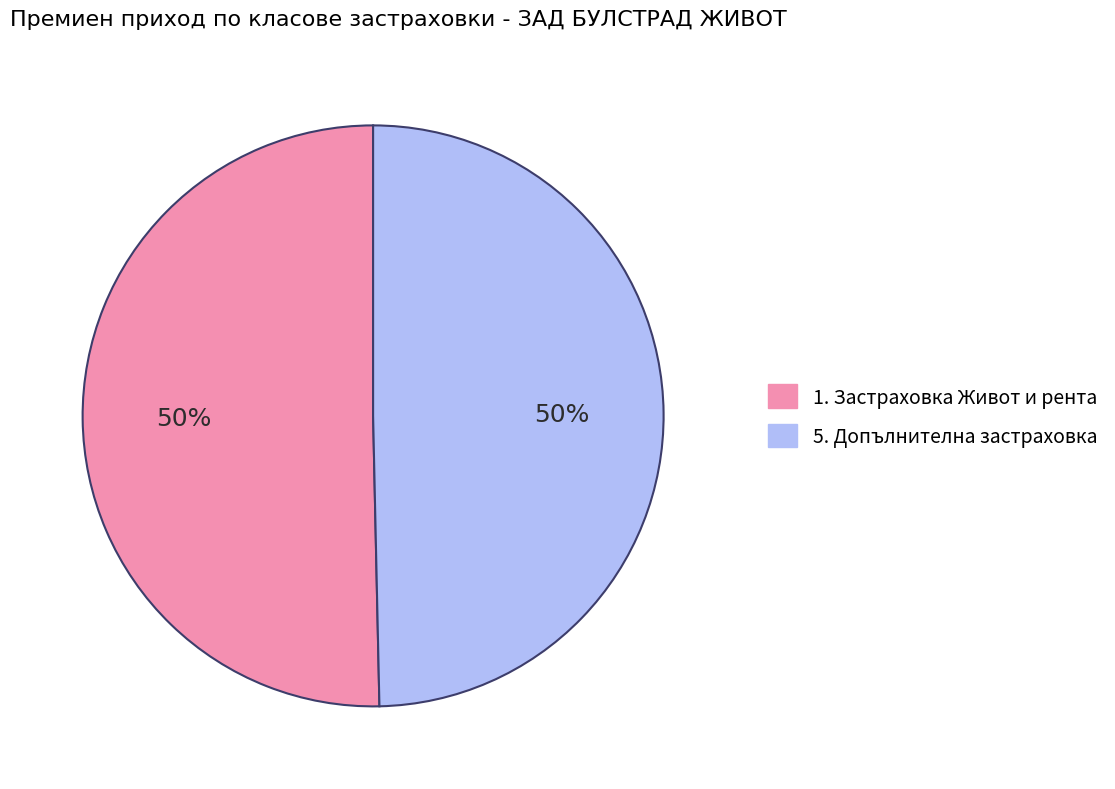

To the nearest percent, what portion does 5. Допълнителна застраховка represent?

50%